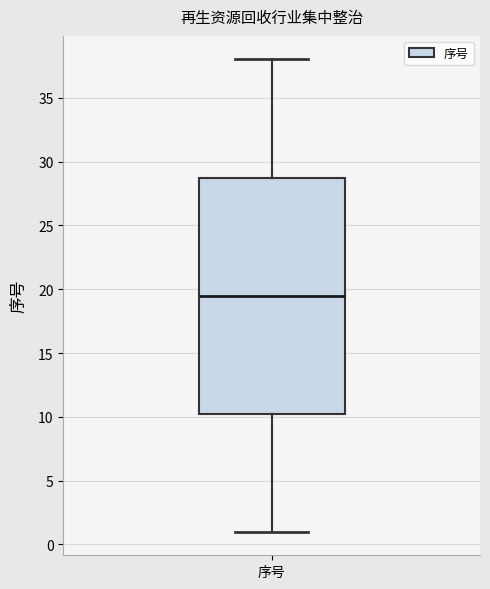

Transcribe this box plot: give where the median line is, the range the box spans, and where the two whiskers end, as read against the y-axis. The values are not printed on the chart, so give them approximately, as read against the axis.

median 19.5, box 10.5 to 29.0, whiskers 1.0 to 38.0